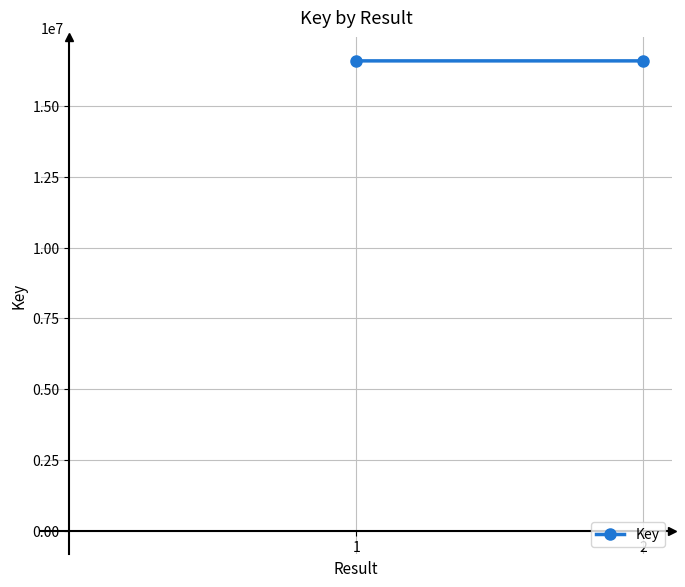

What is the value of the 2nd point from the left?

16590929